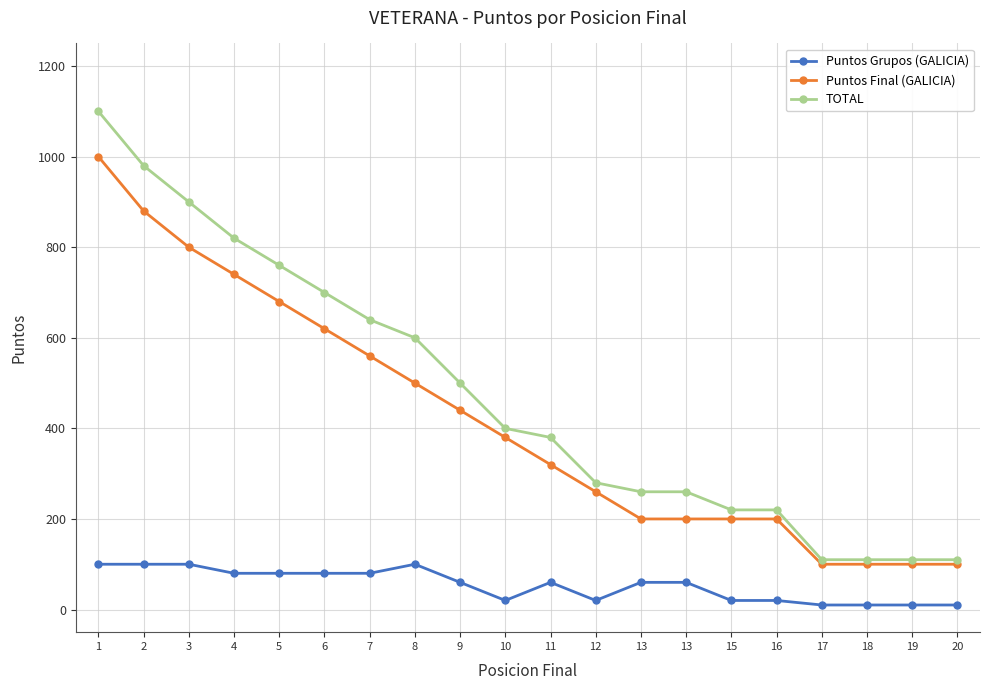

How many lines are shown in the chart?

3